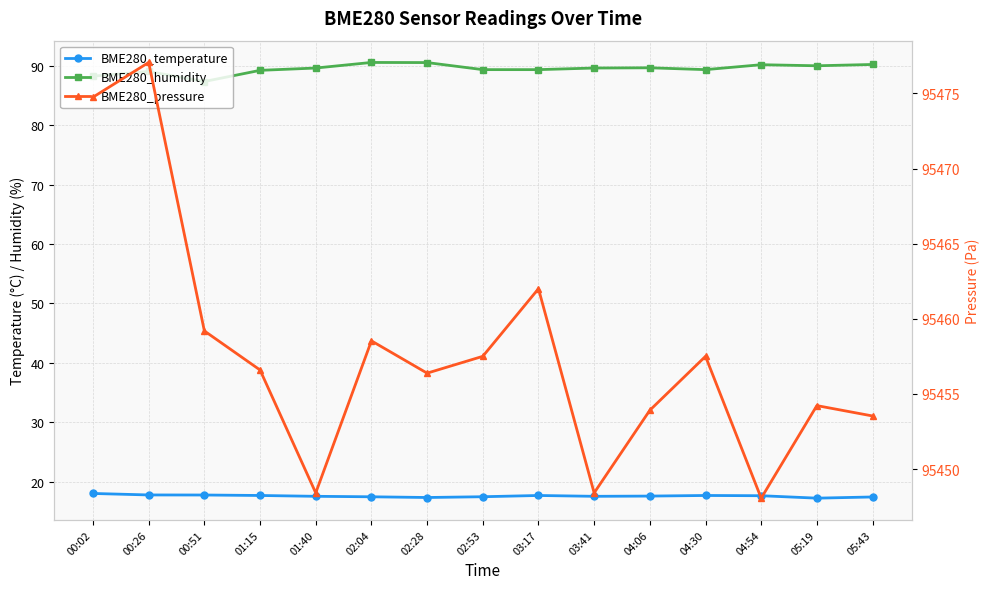

The value of BME280_pressure at 02:04 is 95458.5. True or false?

True